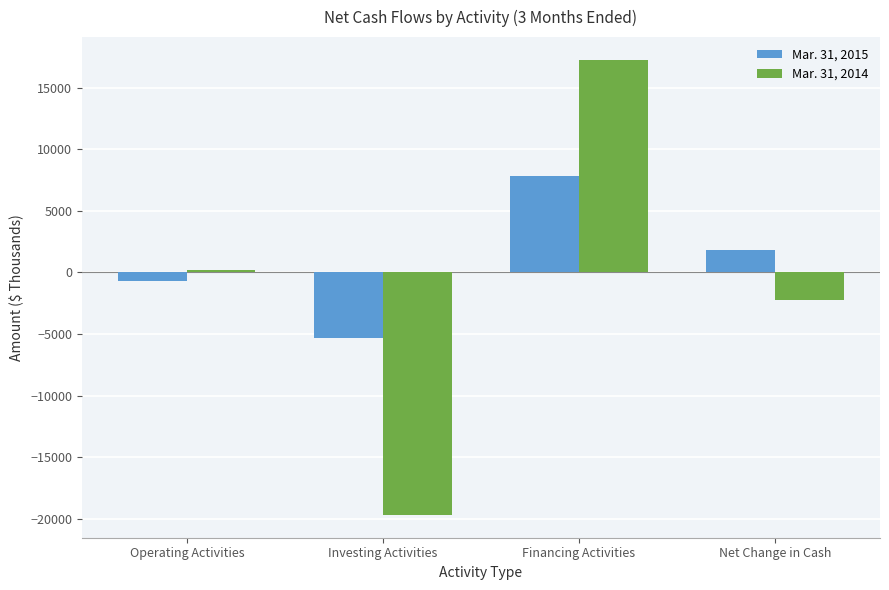

What is the label of the 3rd bar from the right?

Investing Activities